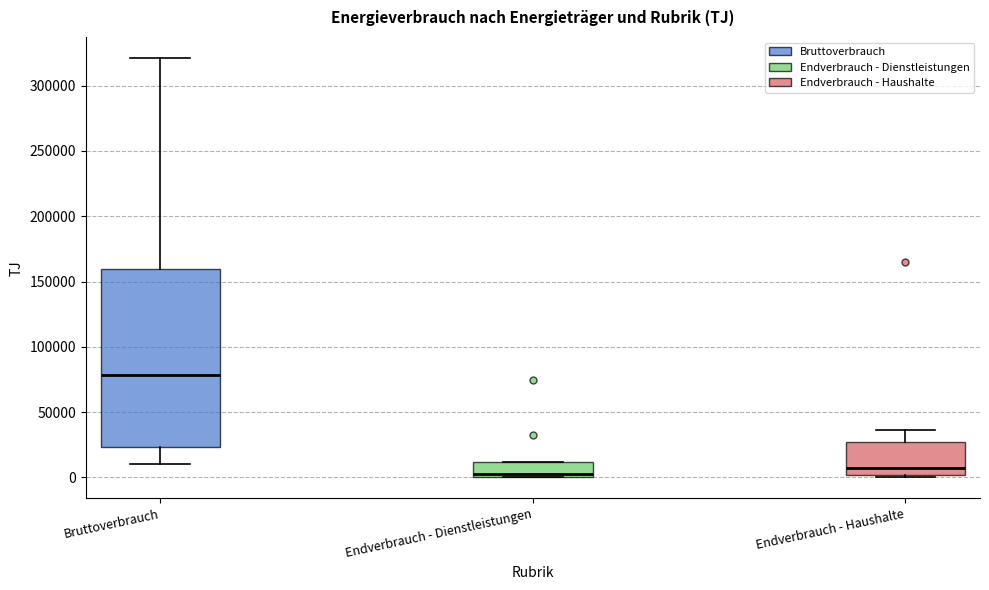

Where is the lower edge of the box for Endverbrauch - Dienstleistungen on the y-axis? The values are not printed on the chart, so give them approximately, as read against the axis.

0